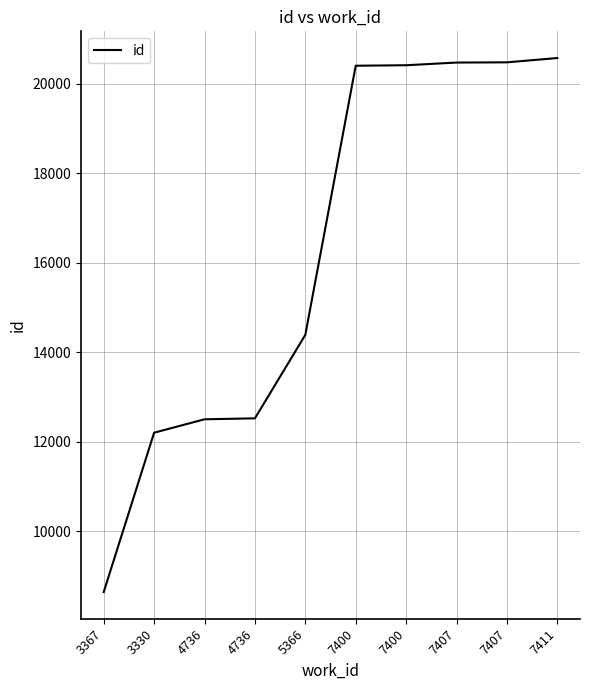

Reading right to left, transcribe all the data shown in this chart.

7411=20574	7407=20478	7407=20473	7400=20413	7400=20402	5366=14388	4736=12523	4736=12502	3330=12202	3367=8642